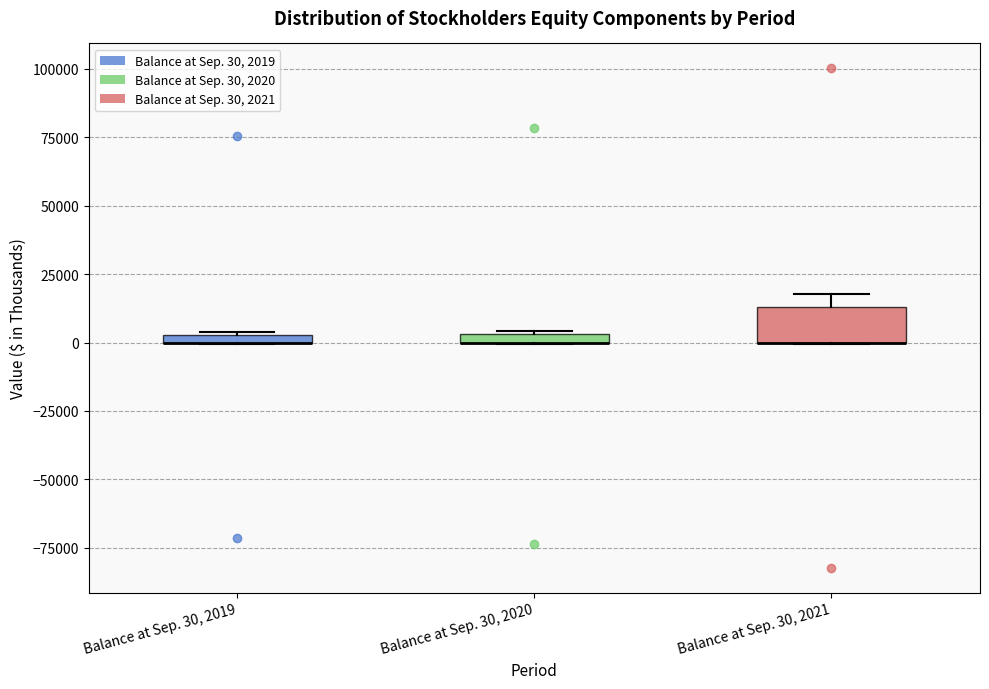

Where is the upper edge of the box for Balance at Sep. 30, 2020 on the y-axis? The values are not printed on the chart, so give them approximately, as read against the axis.

5000